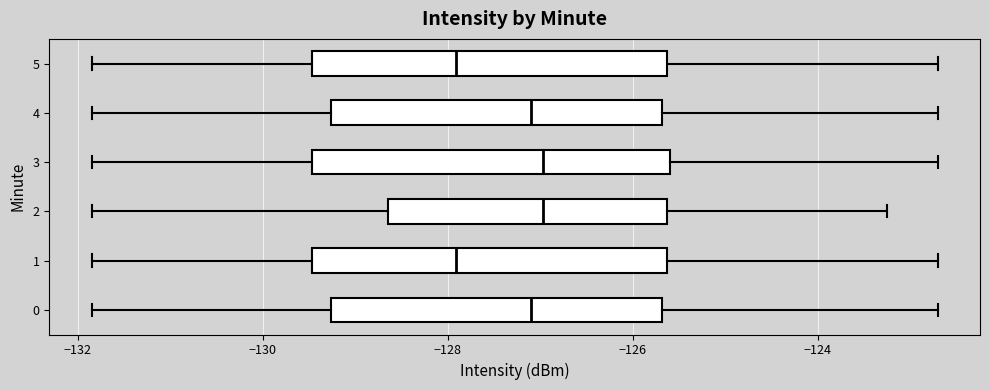

Where does the left whisker of the box at y = 5 end on the x-axis? The values are not printed on the chart, so give them approximately, as read against the axis.

-131.8